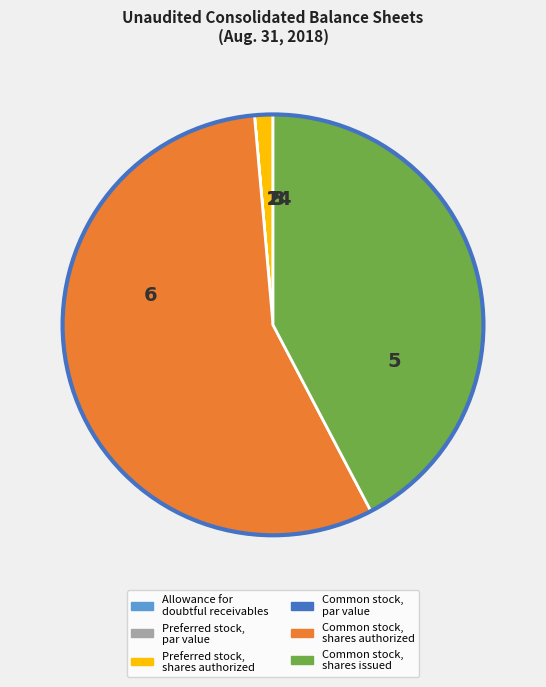

The Common stock, shares issued slice represents 42% of the pie. True or false?

True